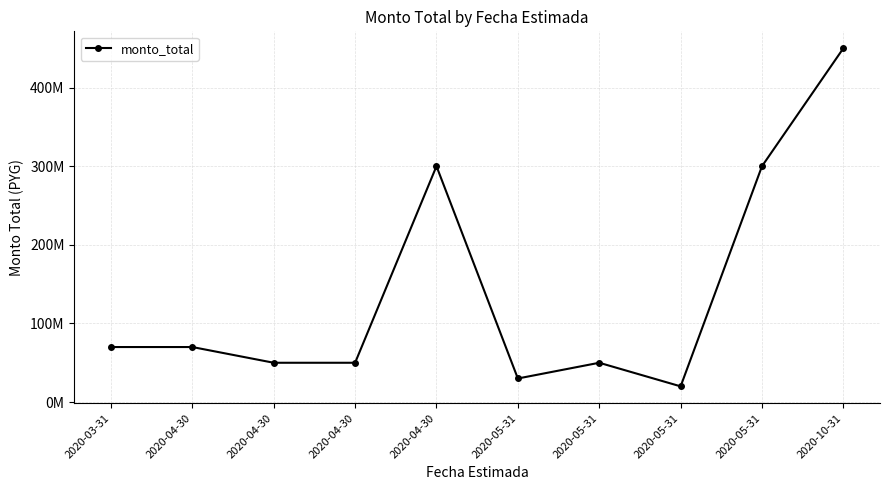

Does the chart have visible grid lines?

Yes